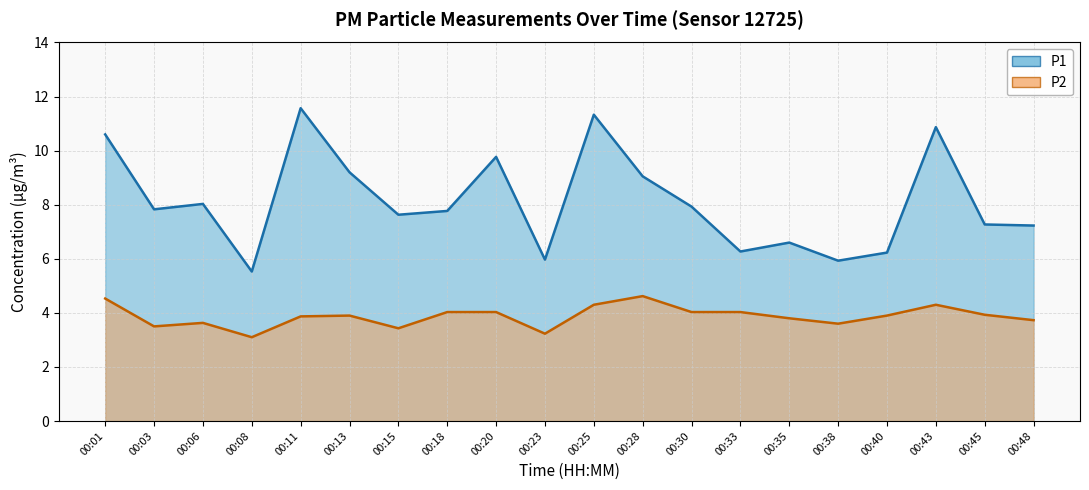

How many interior local peaks does the P2 line series have?

4